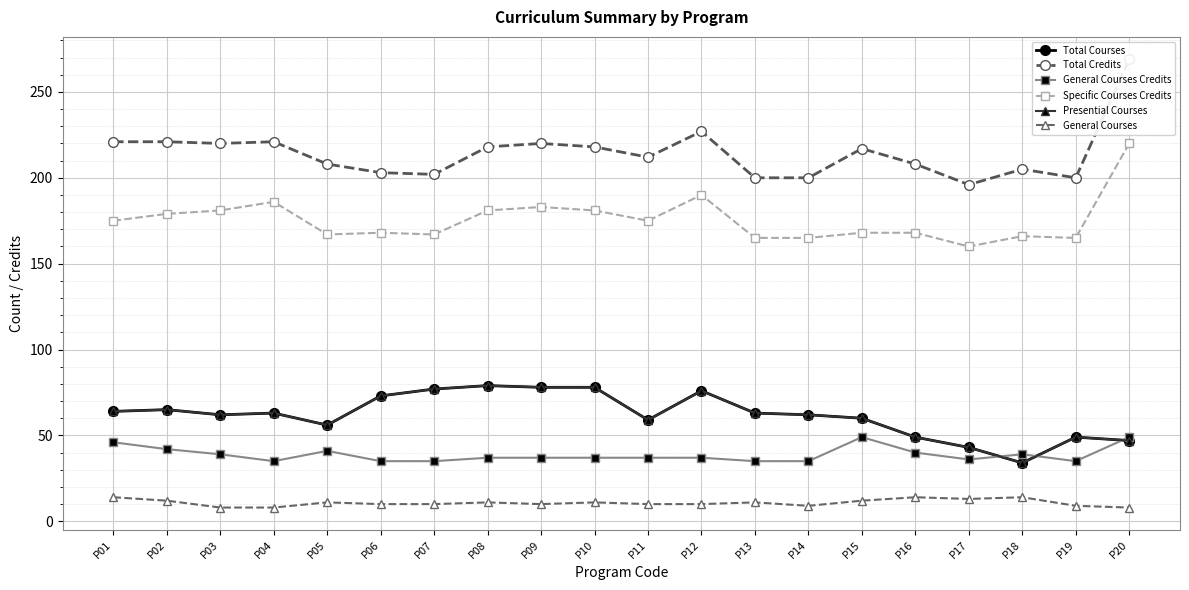

At which label does Presential Courses reach its peak?

P08